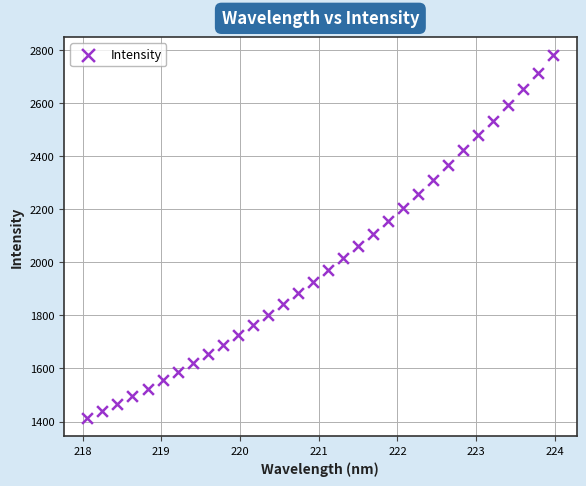

What is the range of Y values (max minus min)?

1367.5